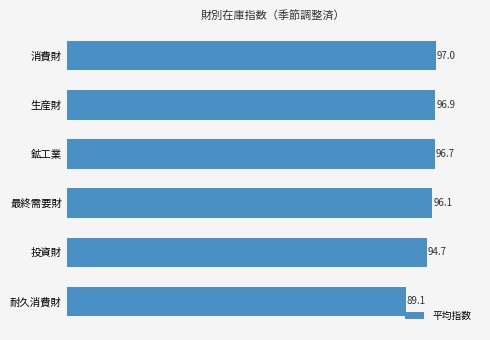

What is the sum of all values?

570.5